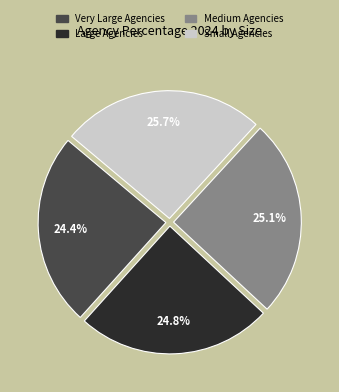

To the nearest percent, what is the difference between the largest and smallest slice percentages?

1%